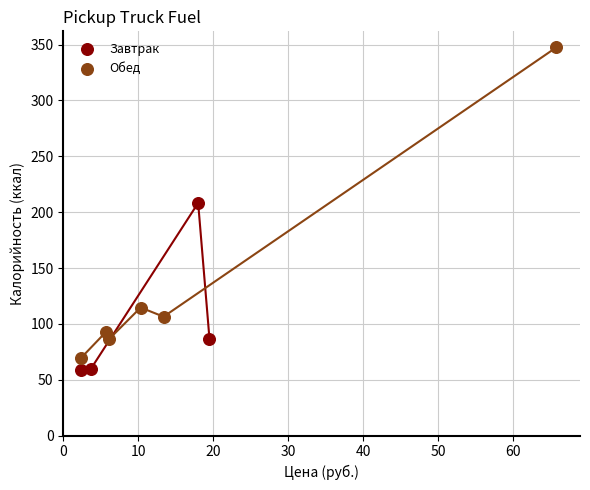

What are all the series names shown in the legend?

Завтрак, Обед